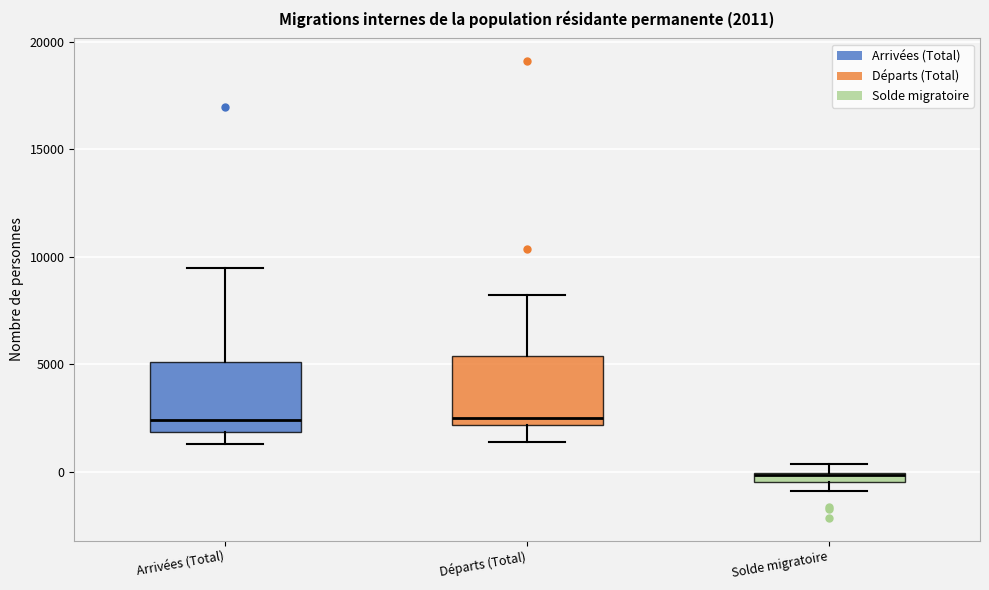

Which box's median line is the lowest?

Solde migratoire